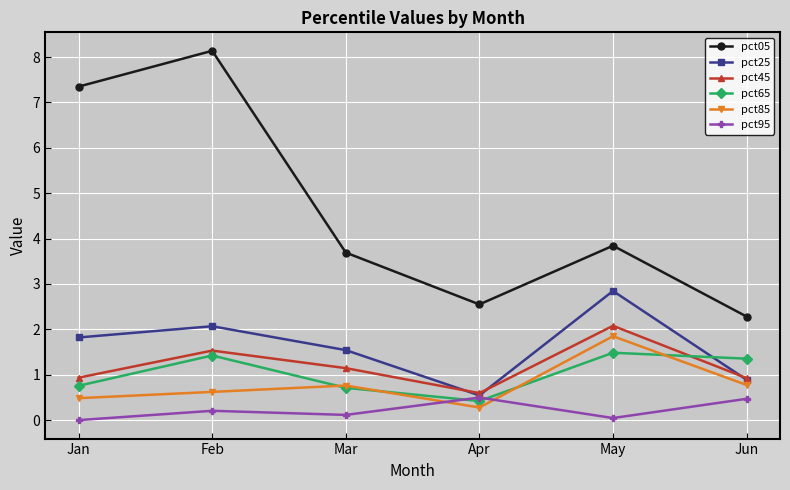

What is the greatest value displayed?

8.1